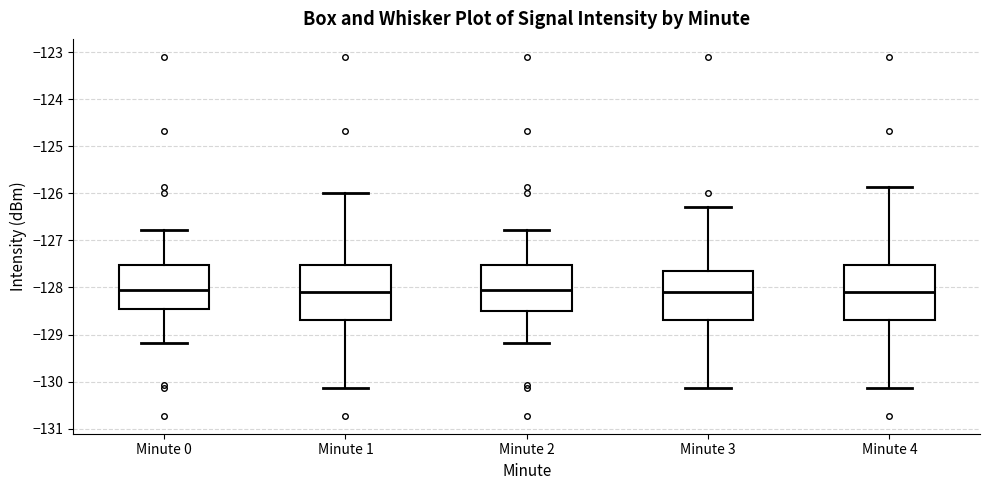

Reading left to right, transcribe this box plot: for each box, give where its median line is, the range the box spans, and where its two whiskers end, as read against the y-axis. The values are not printed on the chart, so give them approximately, as read against the axis.

Minute 0: median -128.0, box -128.5 to -127.5, whiskers -129.2 to -126.8
Minute 1: median -128.1, box -128.7 to -127.5, whiskers -130.1 to -126.0
Minute 2: median -128.0, box -128.5 to -127.5, whiskers -129.2 to -126.8
Minute 3: median -128.1, box -128.7 to -127.6, whiskers -130.1 to -126.3
Minute 4: median -128.1, box -128.7 to -127.5, whiskers -130.1 to -125.9